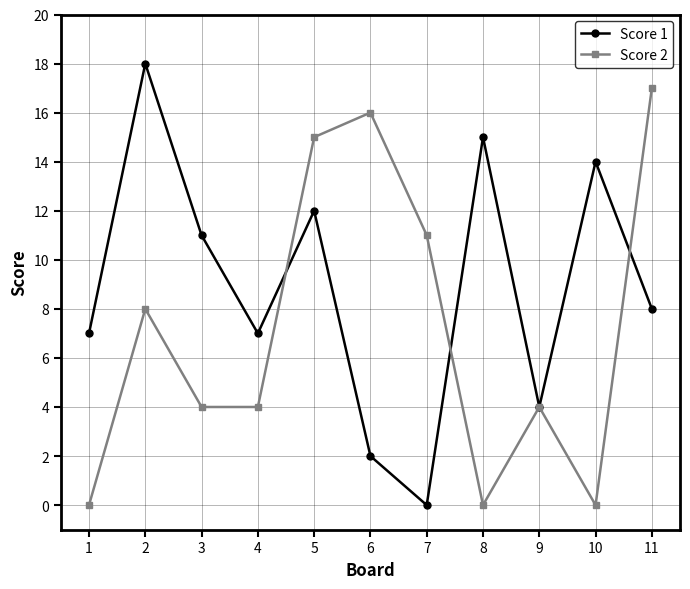

Rank the series by their average value, from lowest to highest.

Score 2, Score 1